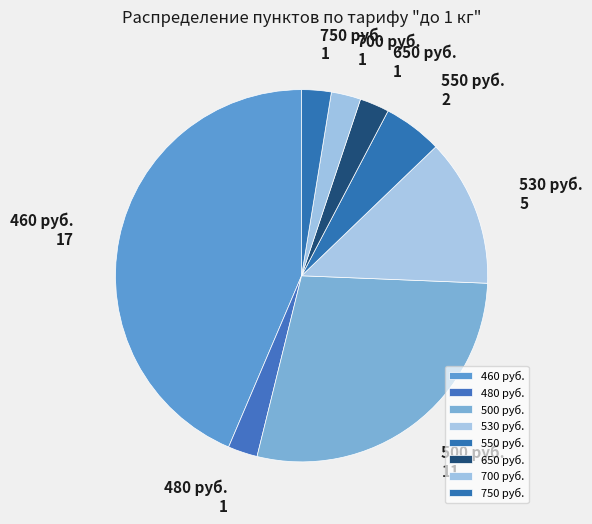

Which has a higher value, 460 руб. or 500 руб.?

460 руб.